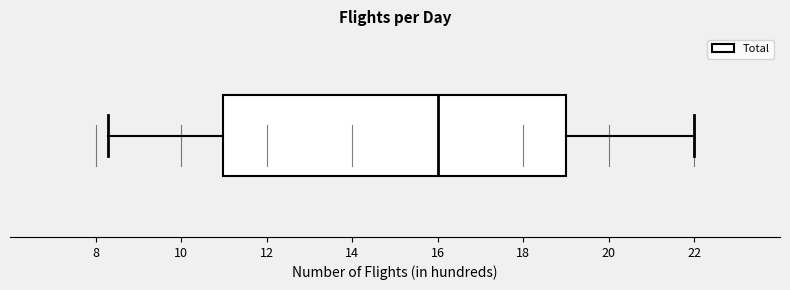

Transcribe this box plot: give where the median line is, the range the box spans, and where the two whiskers end, as read against the x-axis. The values are not printed on the chart, so give them approximately, as read against the axis.

median 16.0, box 11.0 to 19.0, whiskers 8.2 to 22.0